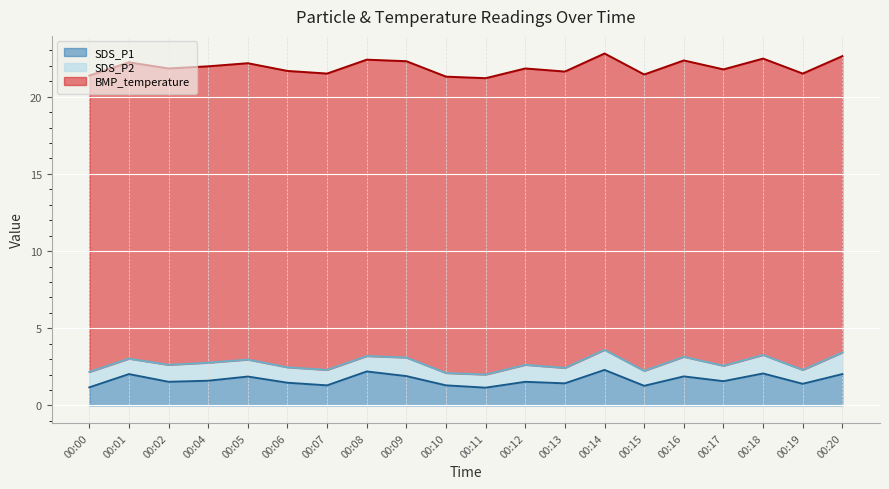

Is the value of SDS_P1 at 00:14 greater than the value of SDS_P2 at 00:13?

Yes